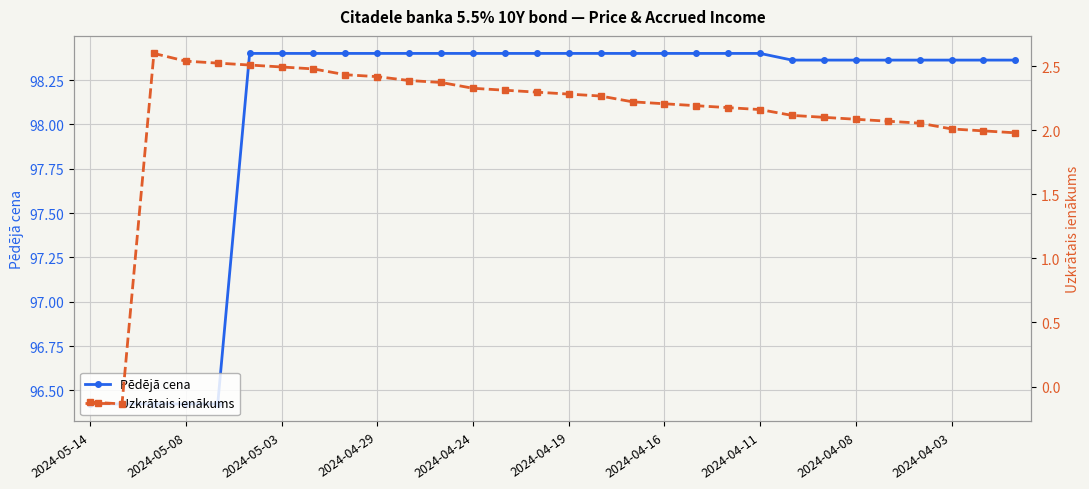

True or false: Pēdējā cena has more than 1 interior local peaks.

False